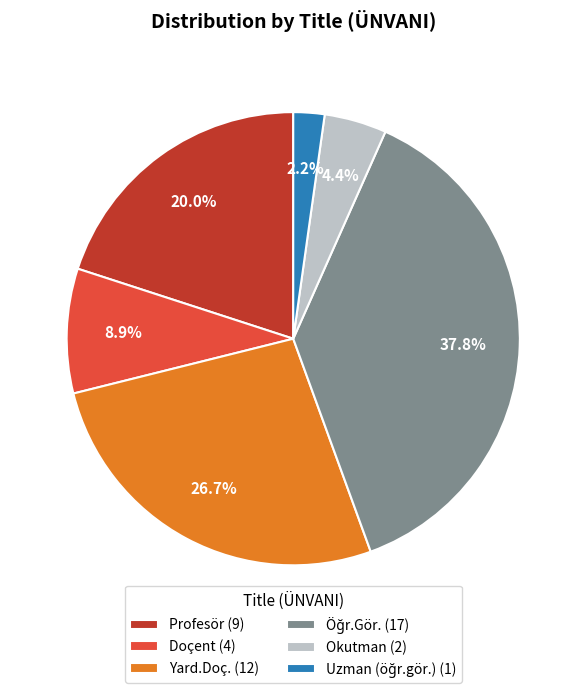

What percentage do Okutman (2) and Yard.Doç. (12) together represent?

31.1%